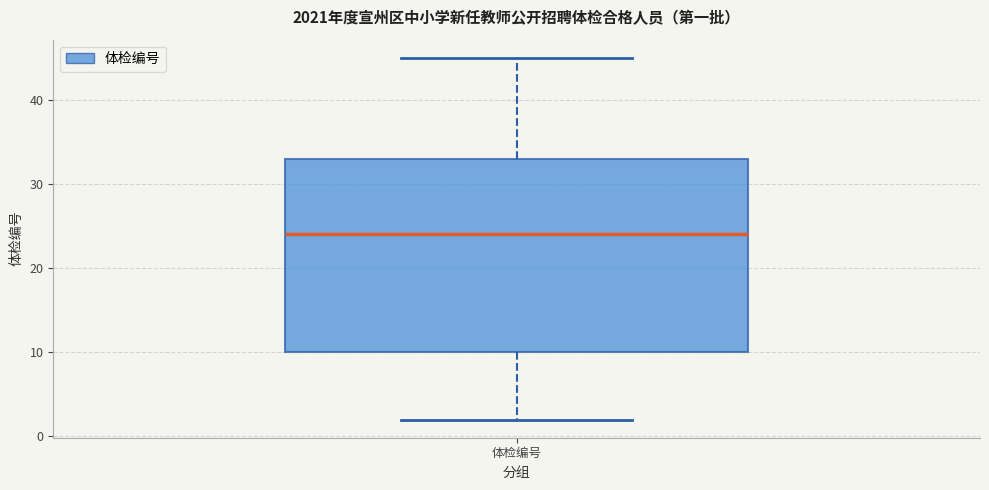

Transcribe this box plot: give where the median line is, the range the box spans, and where the two whiskers end, as read against the y-axis. The values are not printed on the chart, so give them approximately, as read against the axis.

median 24, box 10 to 33, whiskers 2 to 45